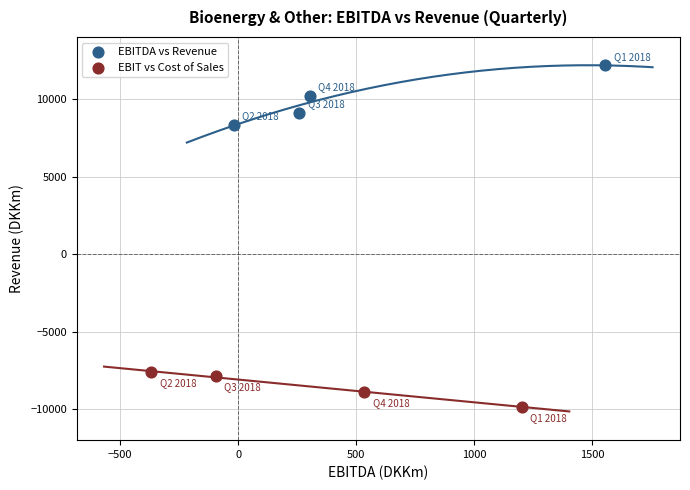

Which series contains the lowest Y value?

EBIT vs Cost of Sales